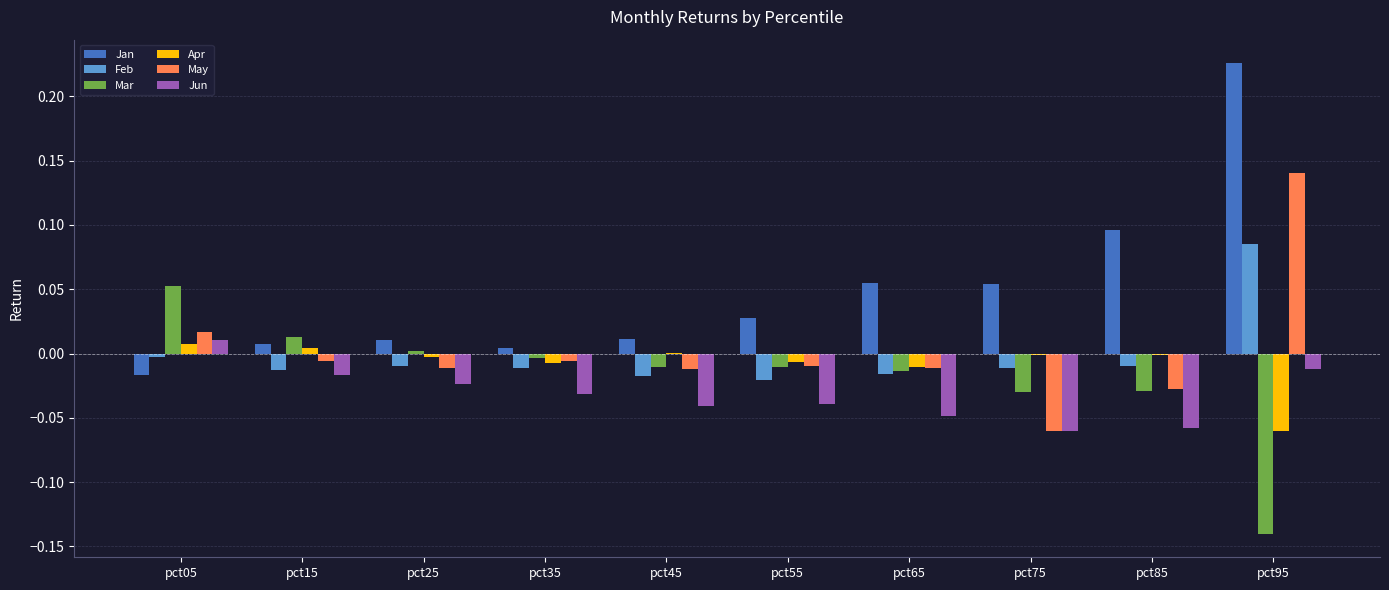

At which category does the chart reach its peak across all series?

pct95